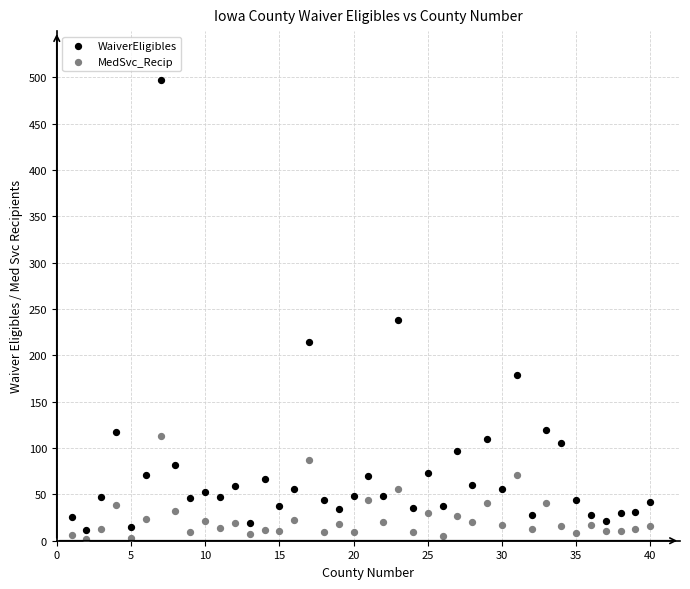

Across all series, what Y value is closest to 249?

238